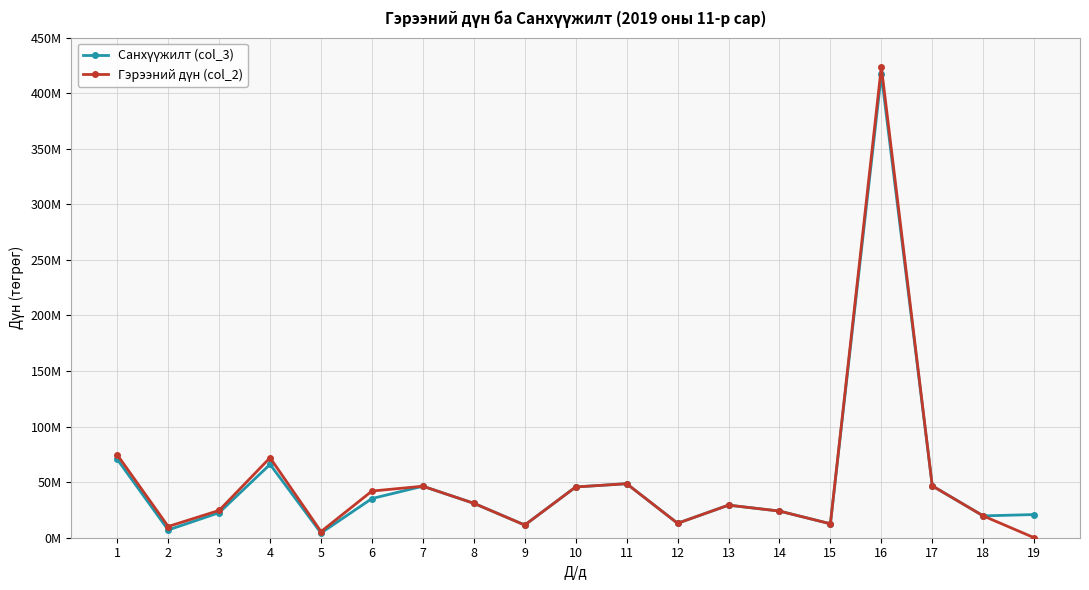

Rank the categories by Гэрээний дүн (col_2) value from lowest to highest.

19, 5, 2, 9, 15, 12, 18, 14, 3, 13, 8, 6, 10, 7, 17, 11, 4, 1, 16